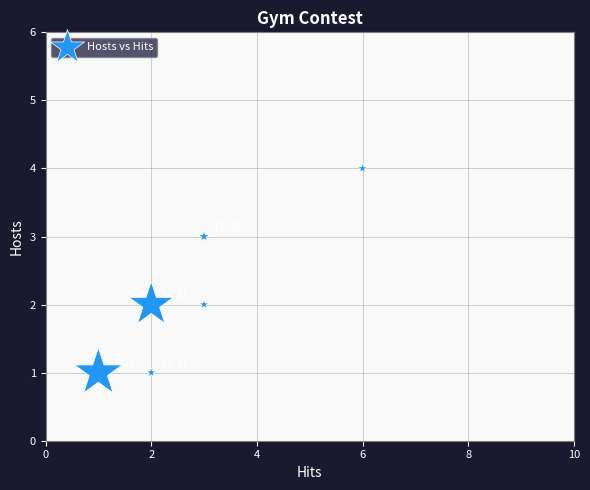

What is the average X value?

3